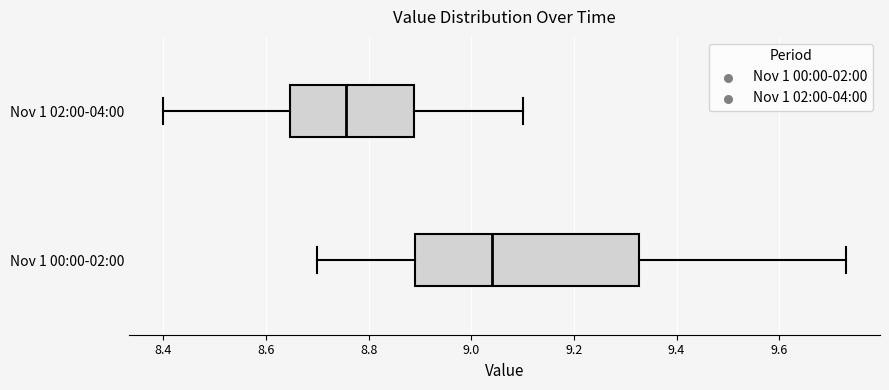

Reading bottom to top, transcribe this box plot: for each box, give where its median line is, the range the box spans, and where its two whiskers end, as read against the x-axis. The values are not printed on the chart, so give them approximately, as read against the axis.

Nov 1 00:00-02:00: median 9.04, box 8.90 to 9.32, whiskers 8.70 to 9.74
Nov 1 02:00-04:00: median 8.76, box 8.64 to 8.88, whiskers 8.40 to 9.10